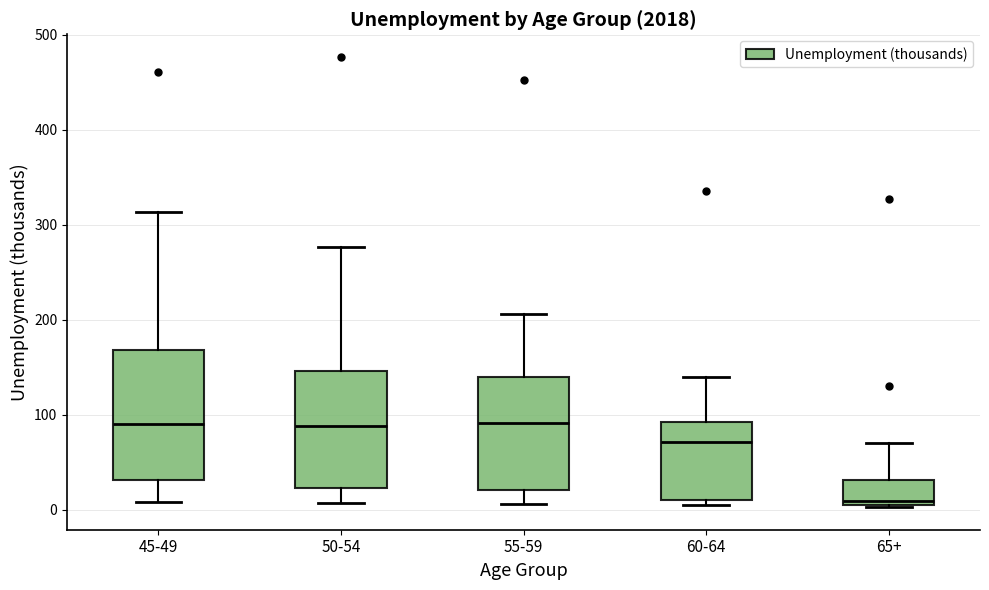

Reading left to right, read every box against the y-axis: the position of its median line, the range the box covers, and the ends of its whiskers. The values are not printed on the chart, so give them approximately, as read against the axis.

45-49: median 90, box 30 to 170, whiskers 10 to 310
50-54: median 90, box 20 to 150, whiskers 10 to 280
55-59: median 90, box 20 to 140, whiskers 10 to 210
60-64: median 70, box 10 to 90, whiskers 10 (just below the box's lower edge) to 140
65+: median 10 (just above the box's lower edge), box 10 to 30, whiskers 0 to 70